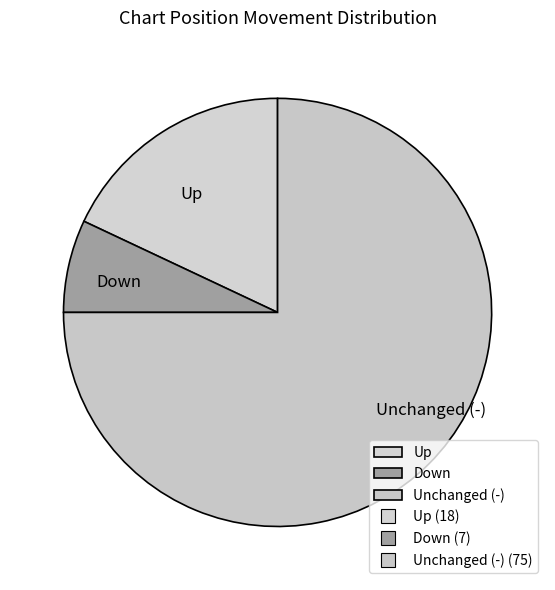

True or false: Down accounts for 7% of the total.

True